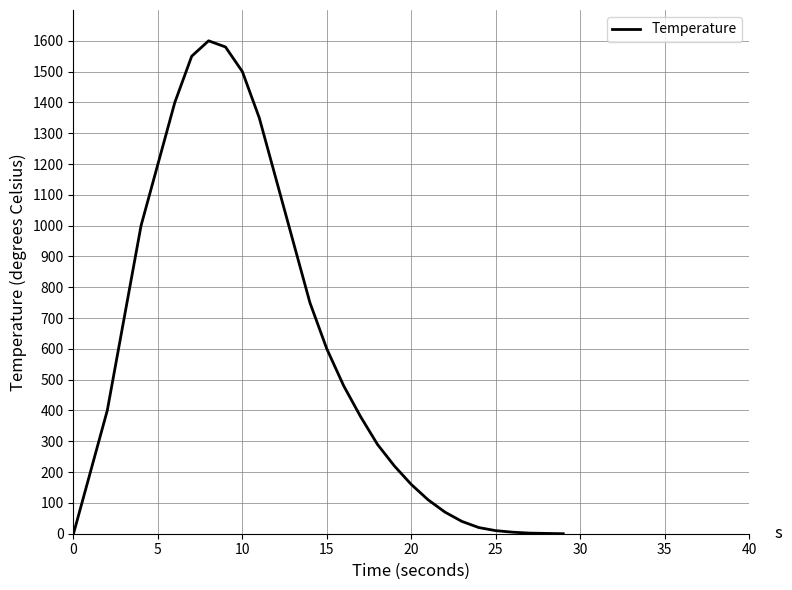

How many series are shown in this chart?

1